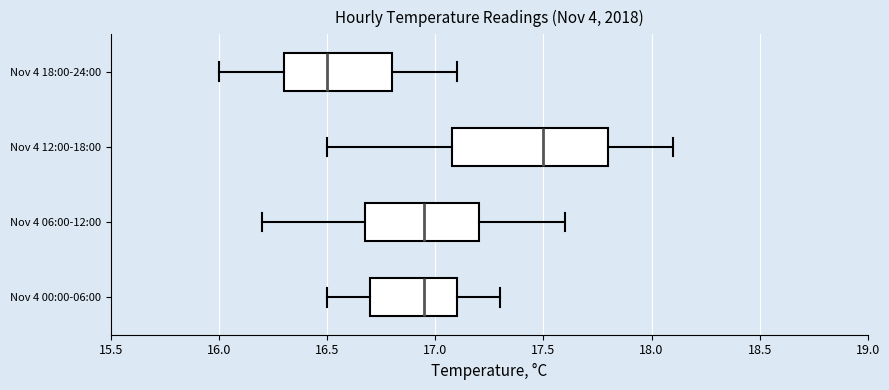

Which box's median line is the furthest to the left?

Nov 4 18:00-24:00